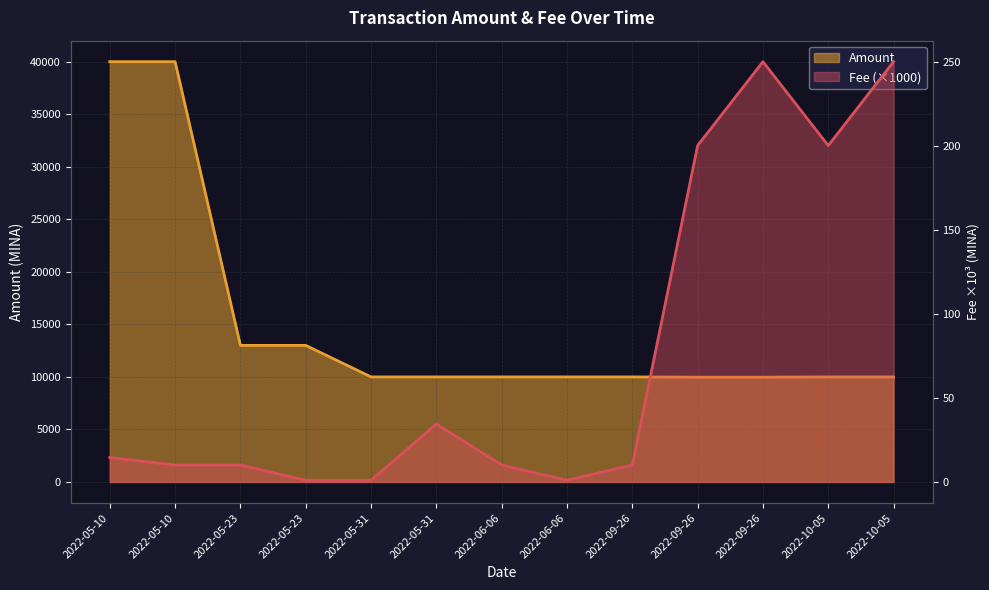

At how many categories does at least one series exceed 2829?

13